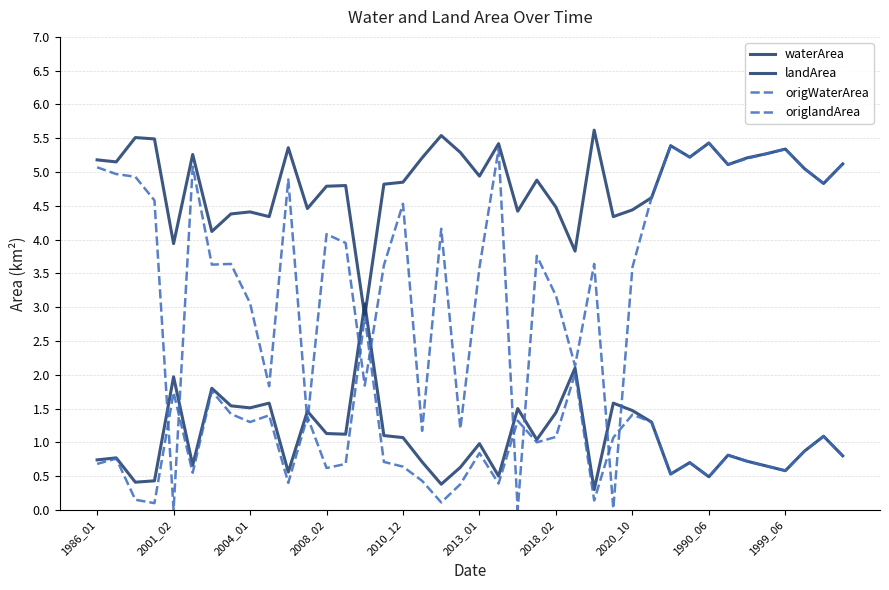

Is this an area chart (filled region under the line)?

No